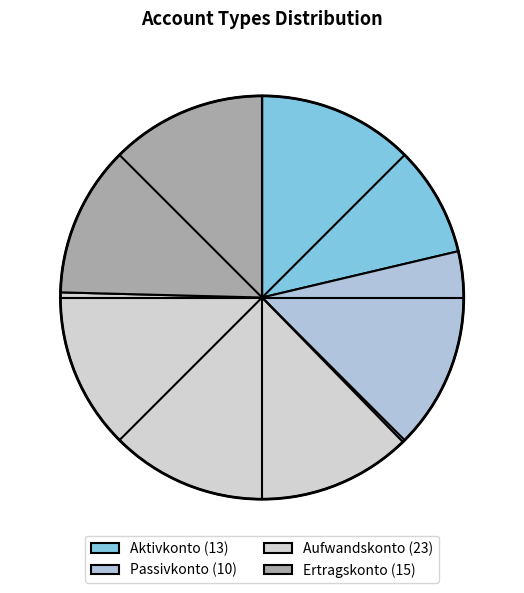

To the nearest percent, what is the difference between the Passivkonto and Aktivkonto slice percentages?

5%